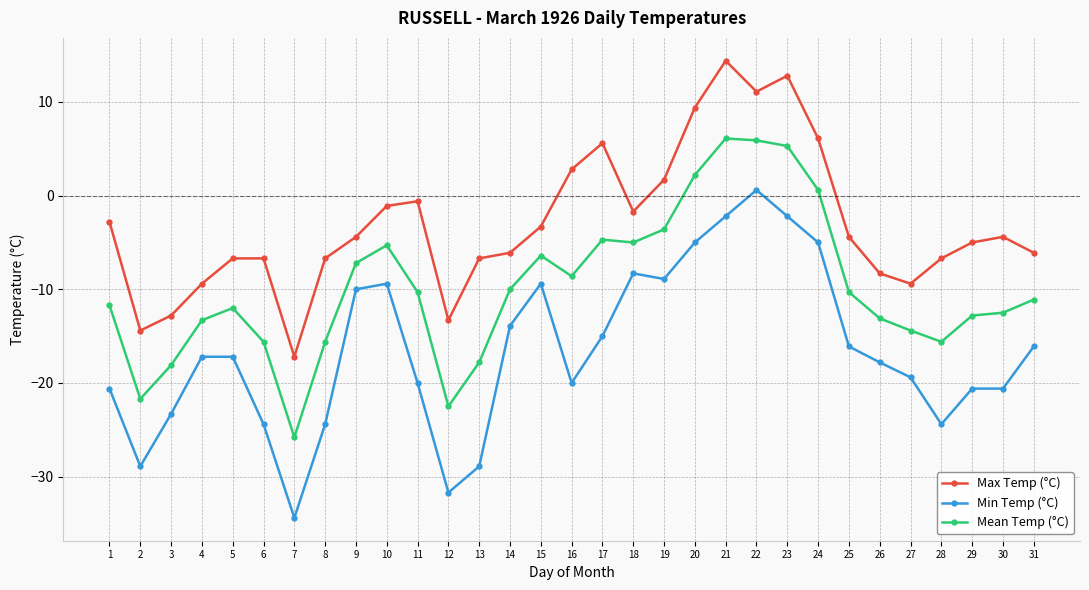

List the series in order of their overall mean, highest first.

Max Temp (°C), Mean Temp (°C), Min Temp (°C)